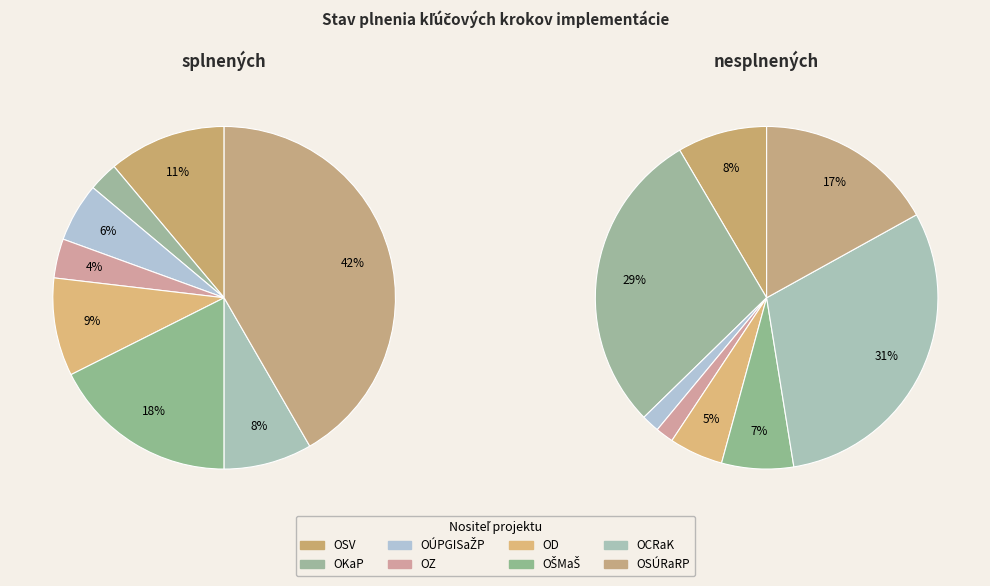

How many segments does this pie chart have?

8